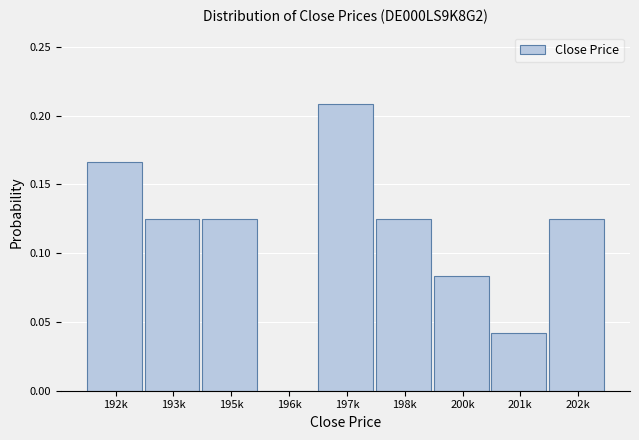

Is it true that the value at 192k is 0.1?

False